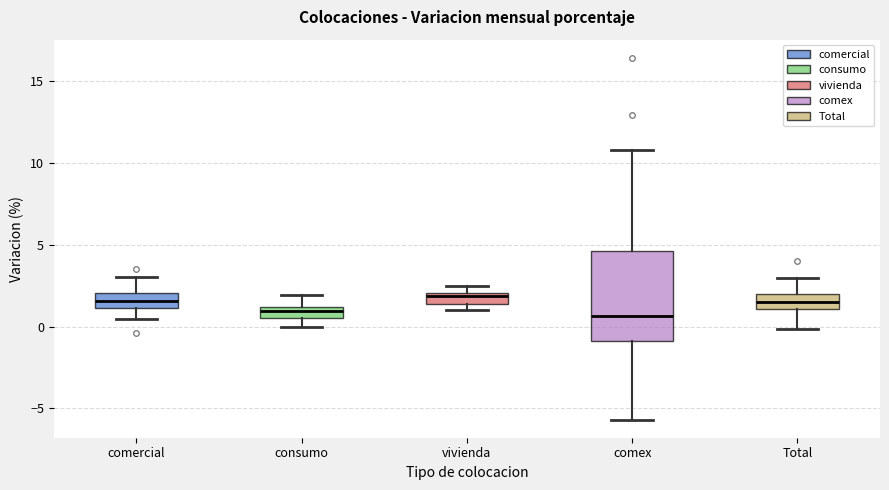

Which box is the tallest, from its lower edge to its upper edge?

comex